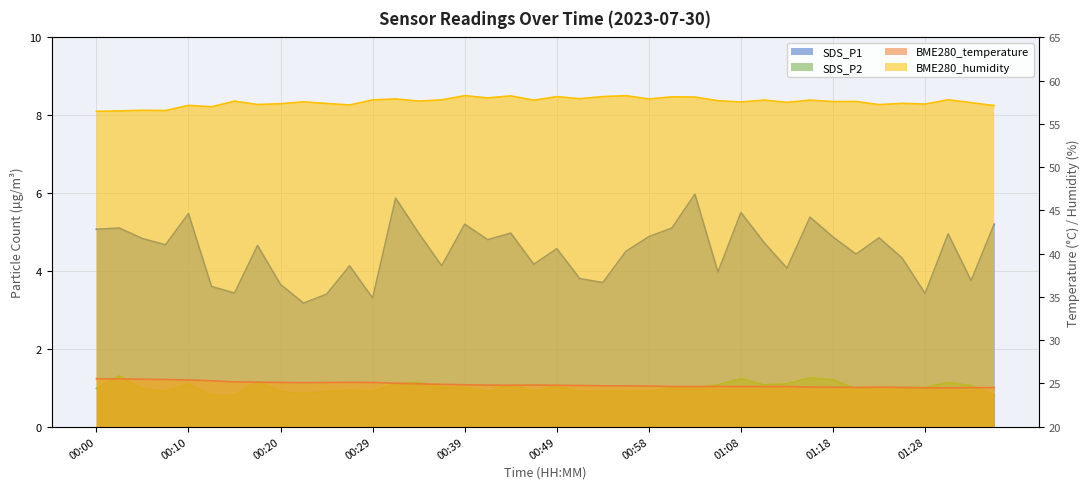

Rank the series by their maximum value, from lowest to highest.

SDS_P2, SDS_P1, BME280_temperature, BME280_humidity